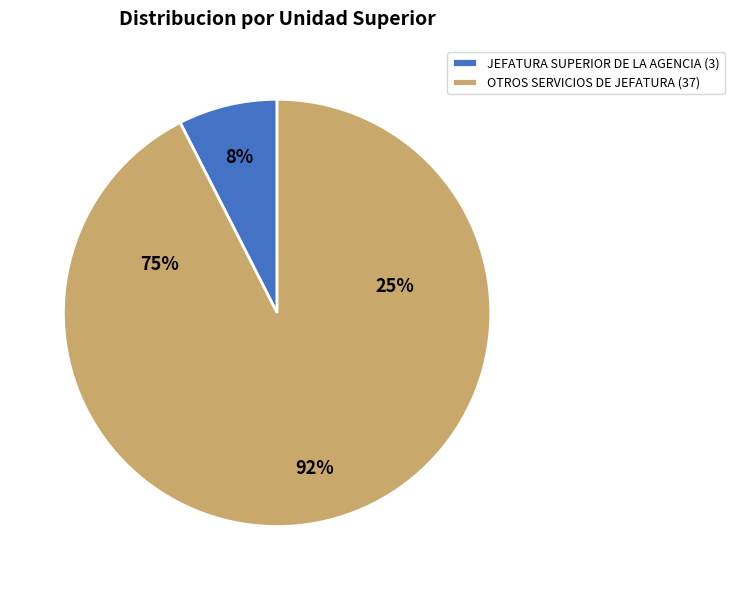

True or false: 9 accounts for 13% of the total.

False